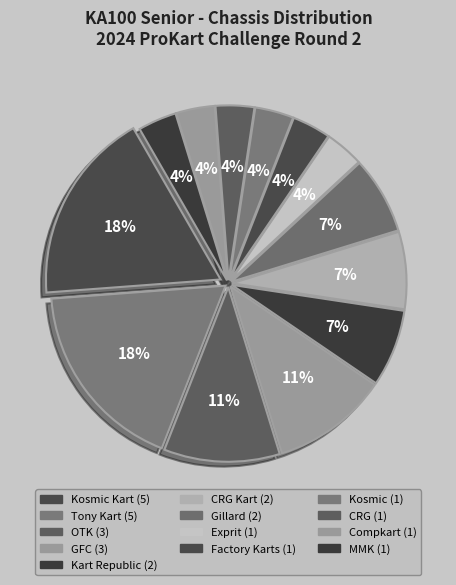

Does any single category account for the majority?

No